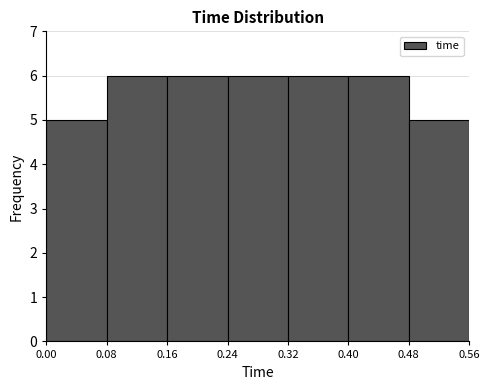

Reading left to right, transcribe this chart: for each bar, give the range it covers on the x-axis and its height. The values are not printed on the chart, so give them approximately, as read against the axis.

0.00 to 0.08: 5
0.08 to 0.16: 6
0.16 to 0.24: 6
0.24 to 0.32: 6
0.32 to 0.40: 6
0.40 to 0.48: 6
0.48 to 0.56: 5